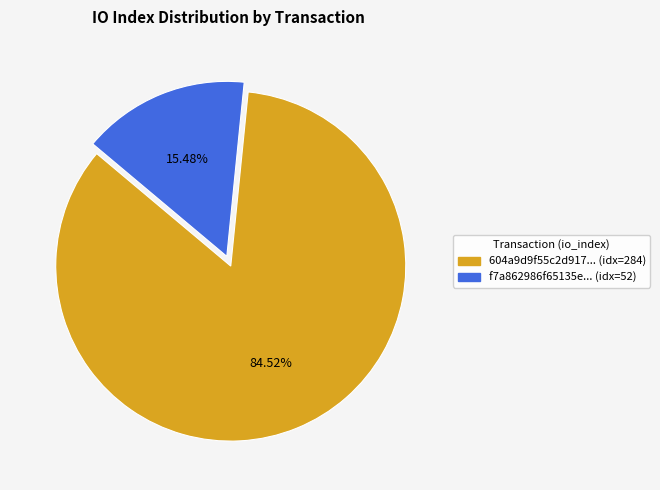

Is there a majority slice in this chart?

Yes